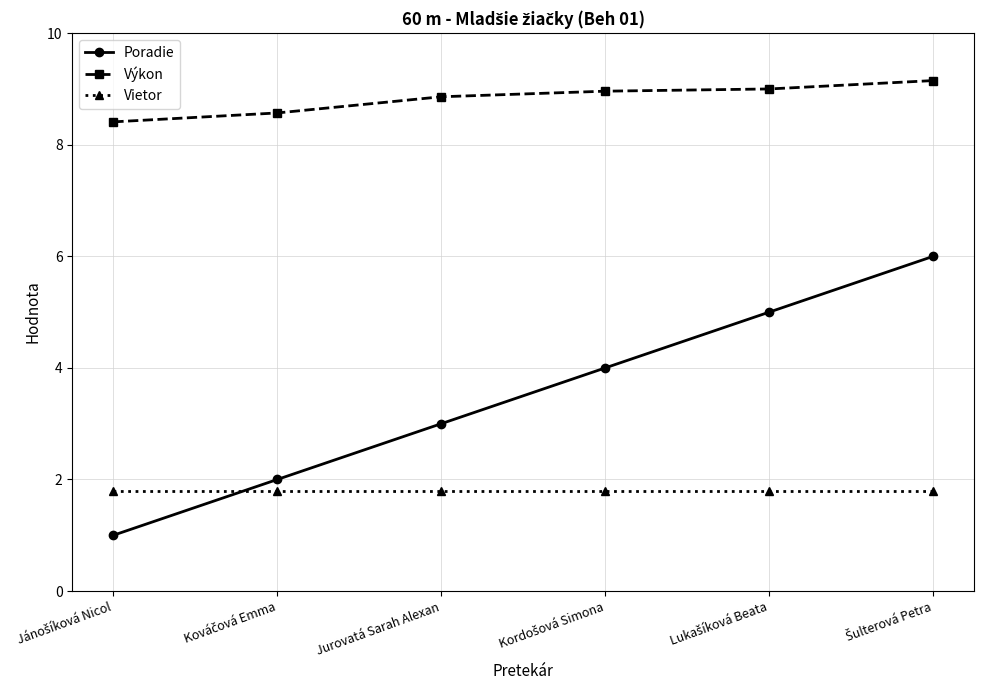

Rank the series by their maximum value, from highest to lowest.

Výkon, Poradie, Vietor